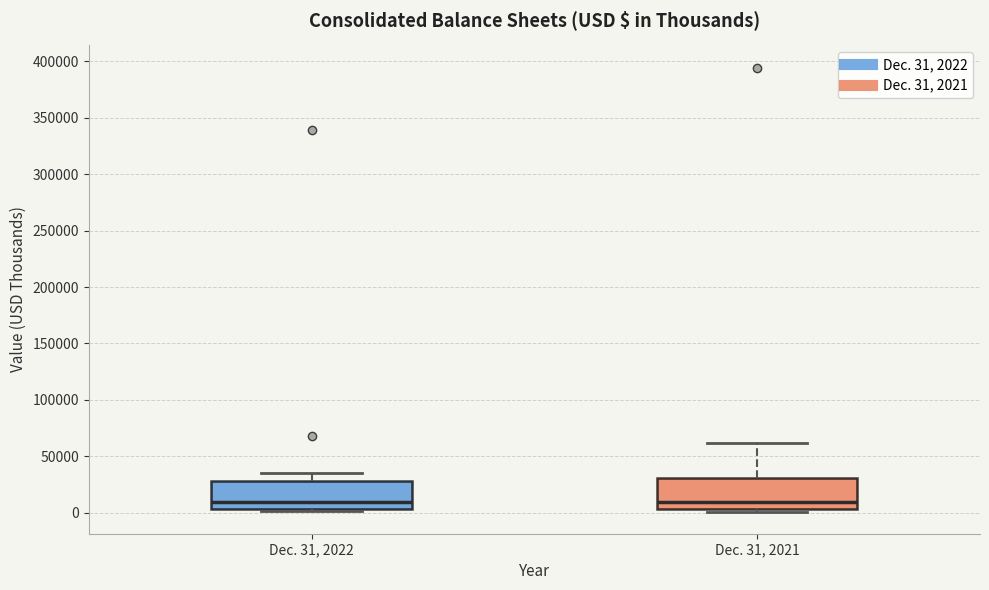

Where does the upper whisker of the box for Dec. 31, 2021 end on the y-axis? The values are not printed on the chart, so give them approximately, as read against the axis.

60000